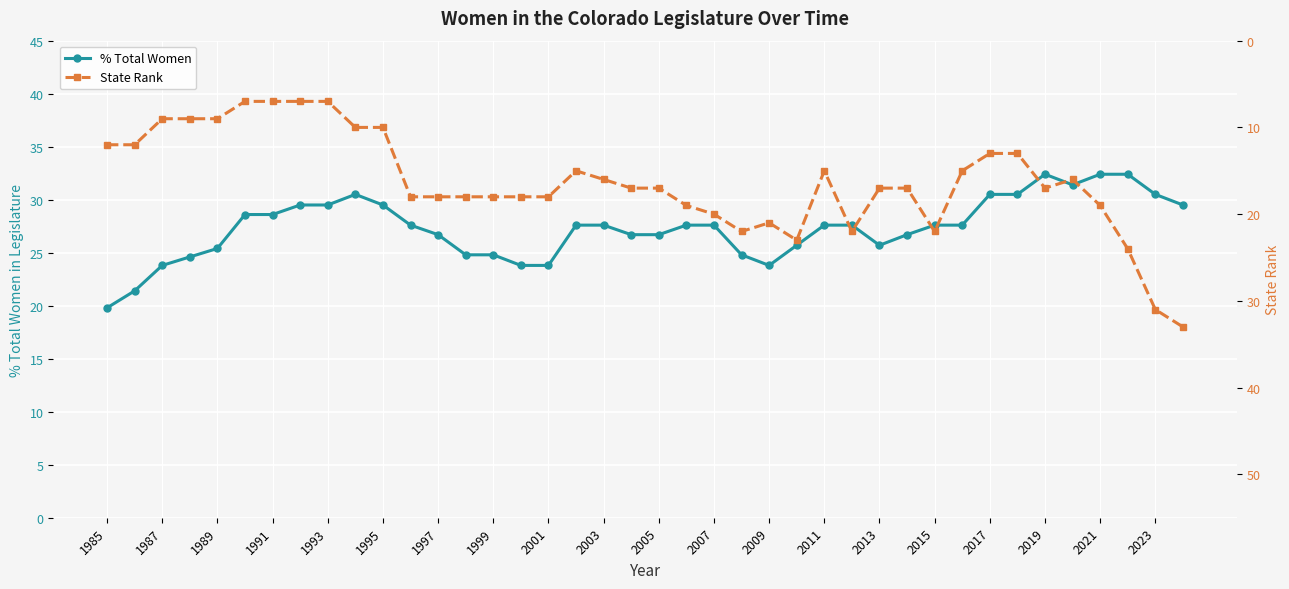

What is the lowest value of the % Total Women series?

19.8